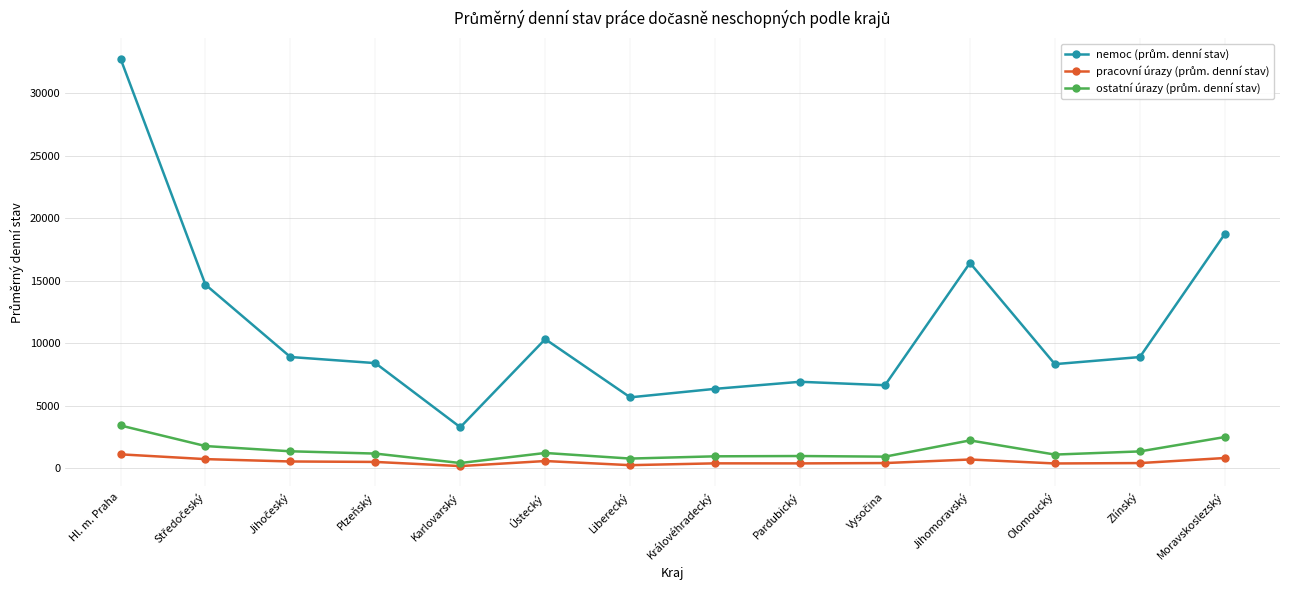

What position from the left is Hl. m. Praha?

1